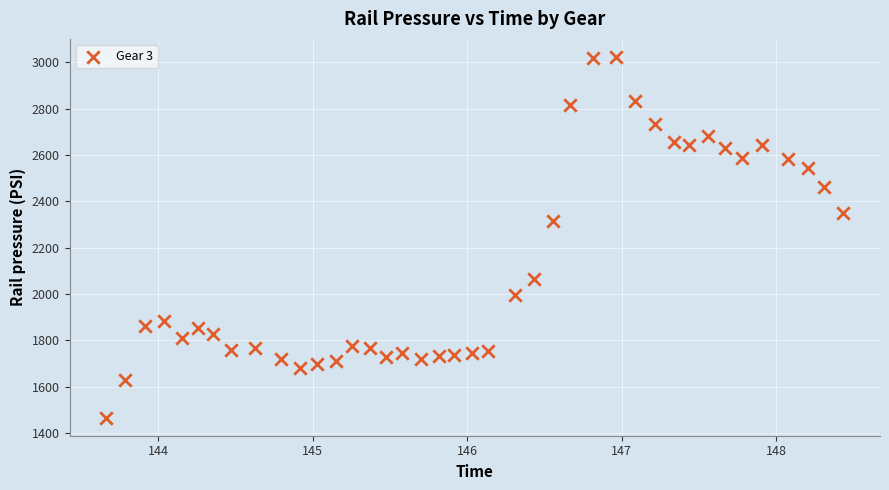

What is the range of X values (max minus min)?

4.8